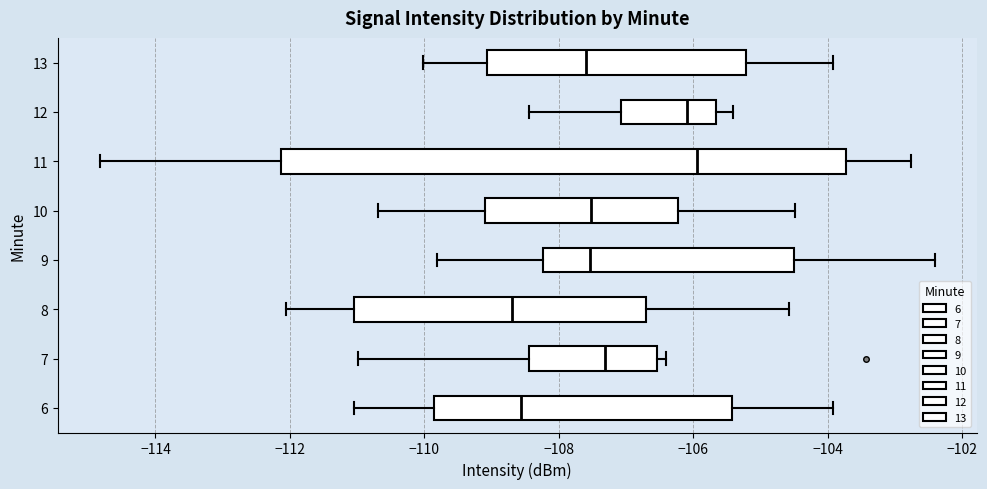

Reading bottom to top, read every box against the x-axis: the position of its median line, the range the box covers, and the ends of its whiskers. The values are not printed on the chart, so give them approximately, as read against the axis.

6: median -108.6, box -109.8 to -105.4, whiskers -111.0 to -104.0
7: median -107.4, box -108.4 to -106.6, whiskers -111.0 to -106.4
8: median -108.6, box -111.0 to -106.8, whiskers -112.0 to -104.6
9: median -107.6, box -108.2 to -104.4, whiskers -109.8 to -102.4
10: median -107.6, box -109.0 to -106.2, whiskers -110.6 to -104.4
11: median -106.0, box -112.2 to -103.8, whiskers -114.8 to -102.8
12: median -106.0, box -107.0 to -105.6, whiskers -108.4 to -105.4
13: median -107.6, box -109.0 to -105.2, whiskers -110.0 to -104.0